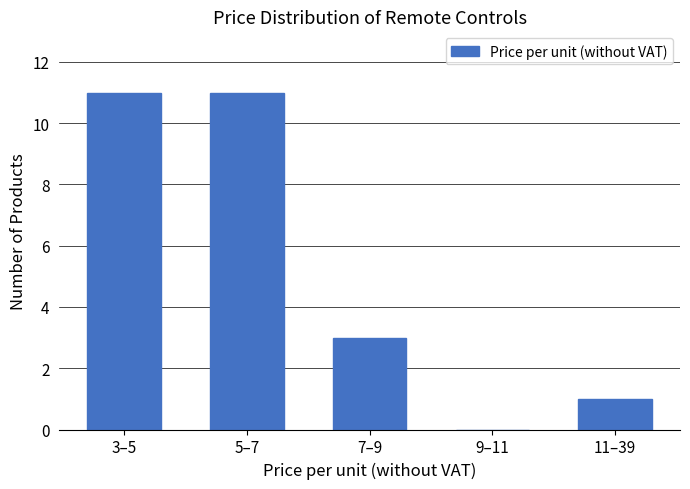

What is the maximum value shown in the chart?

11